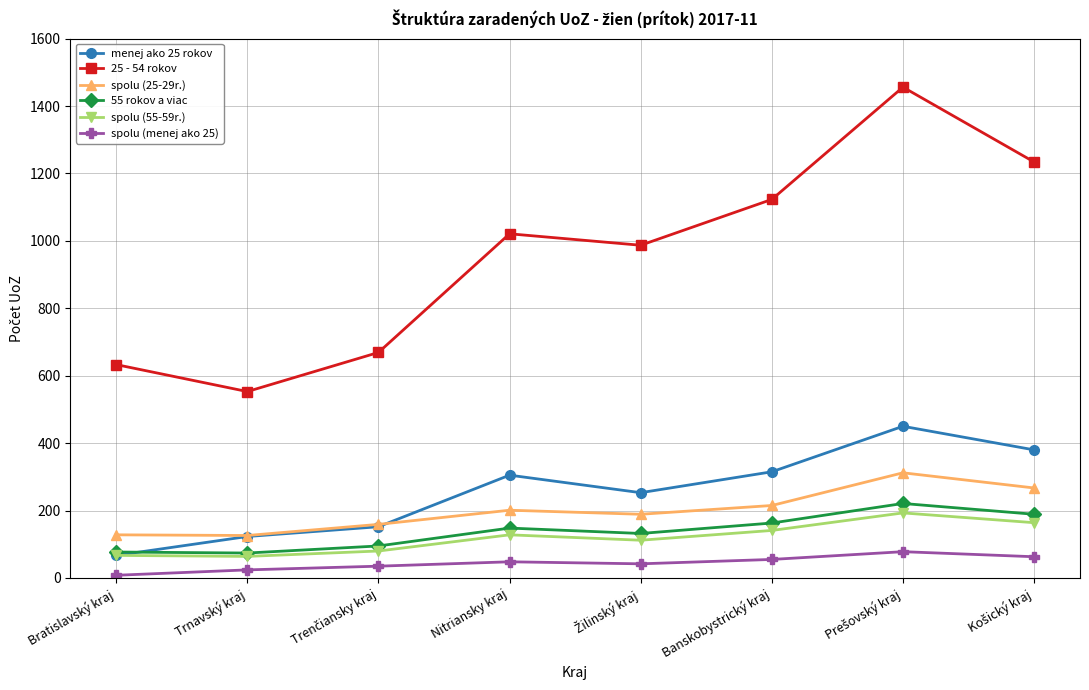

True or false: spolu (25-29r.) and spolu (menej ako 25) intersect in this chart.

False